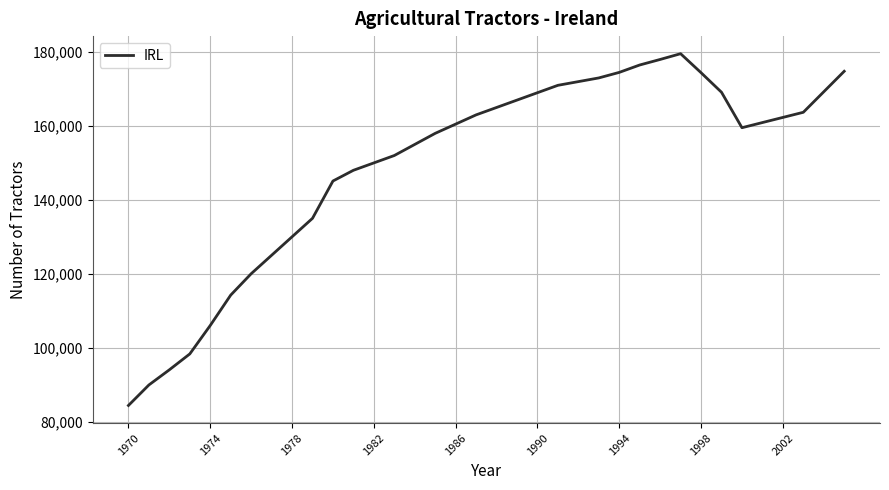

What is the maximum value shown in the chart?

179557